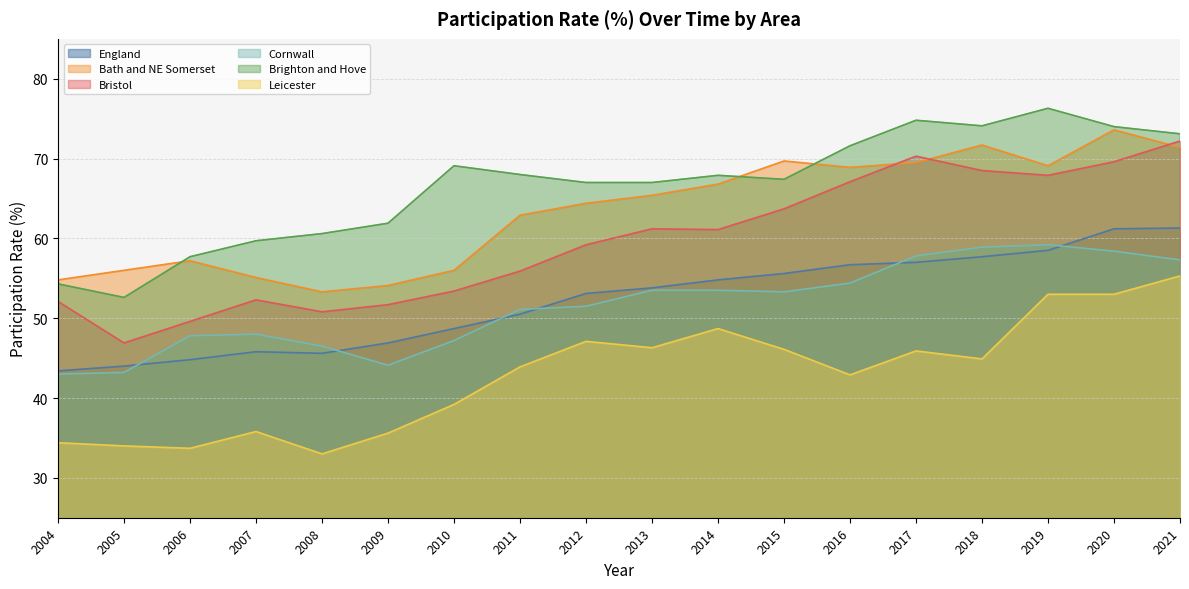

At how many categories does at least one series exceed 54?

18